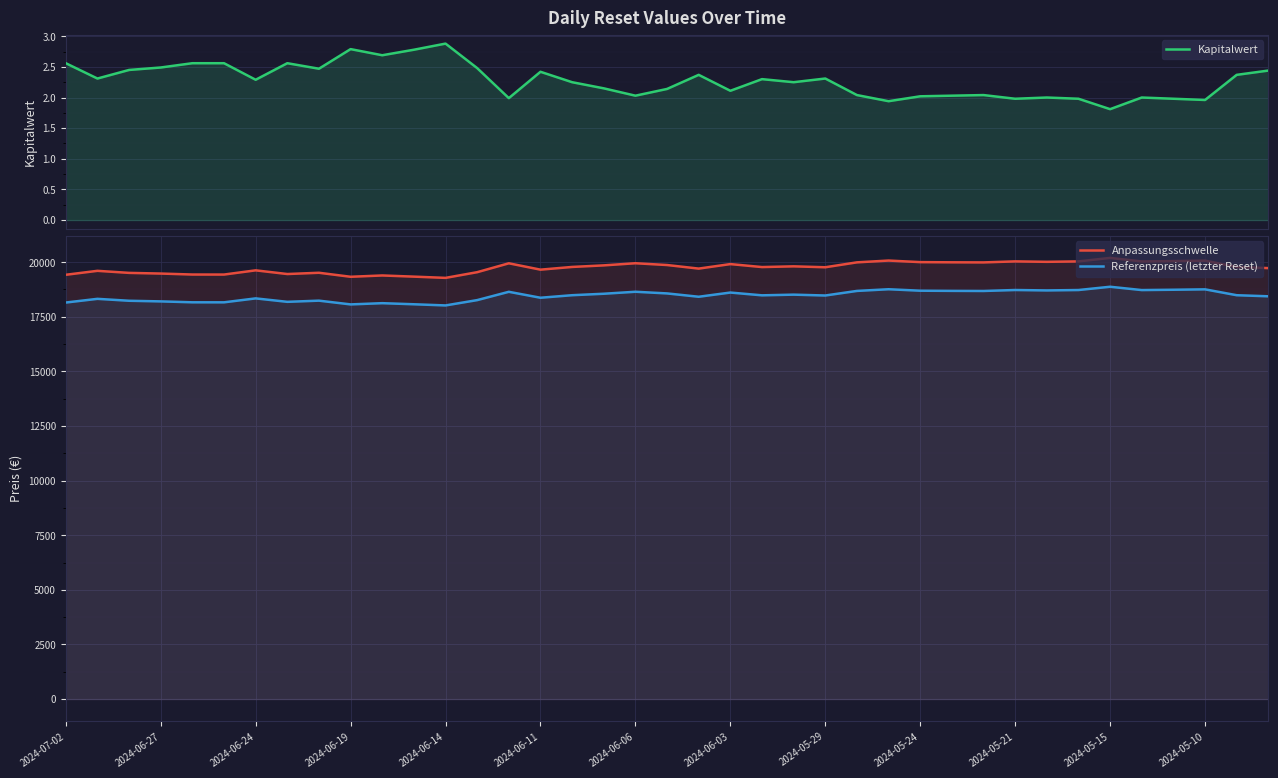

What is the average value of the Anpassungsschwelle series?

19754.5